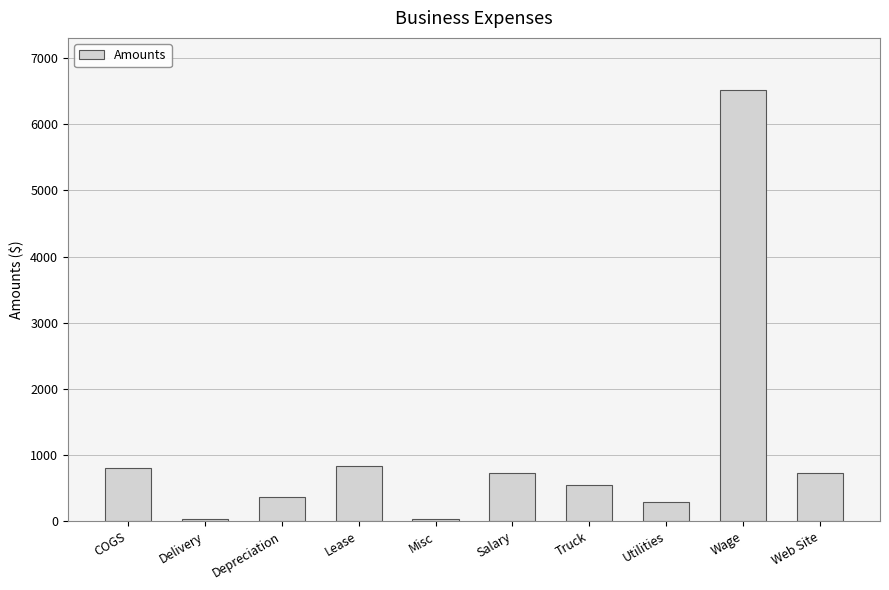

What position from the left is Utilities?

8